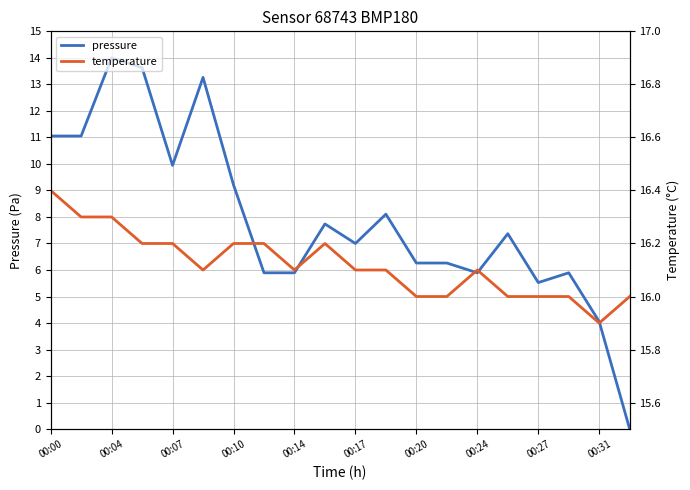

Where does the pressure series first go above 7?

00:00